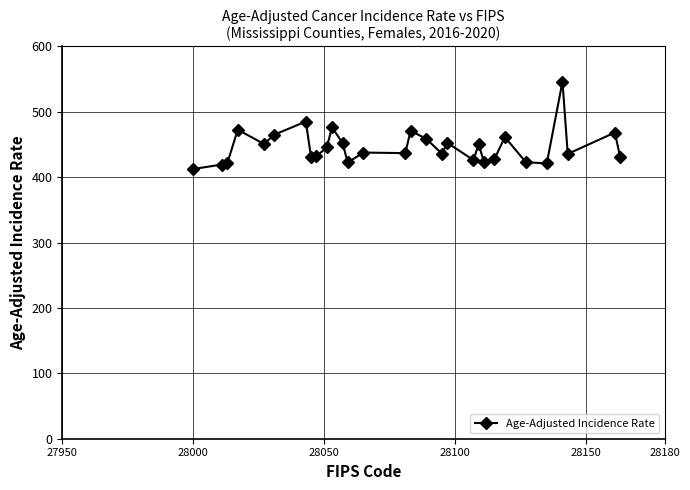

What is the minimum value shown in the chart?

412.5